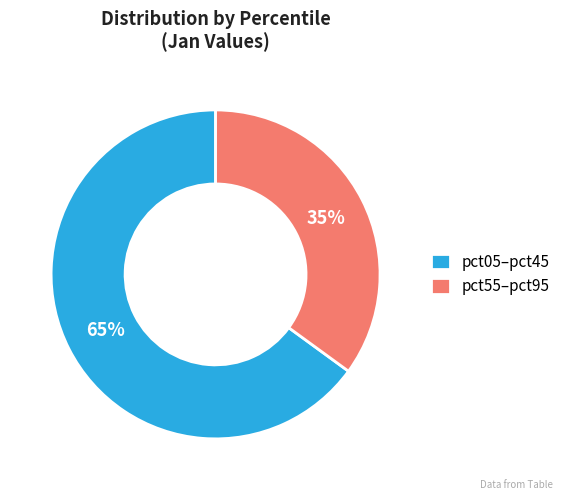

Between pct55–pct95 and pct05–pct45, which is larger?

pct05–pct45